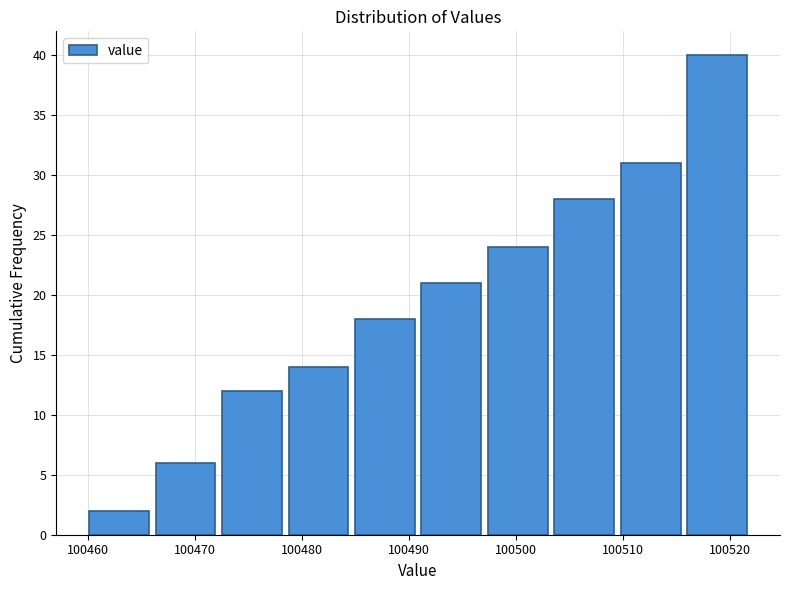

How tall is the bar that spans 100478 to 100485 on the x-axis? Neither the bar edges nor the heights are printed on the chart, so give them approximately, as read against the axes.

14